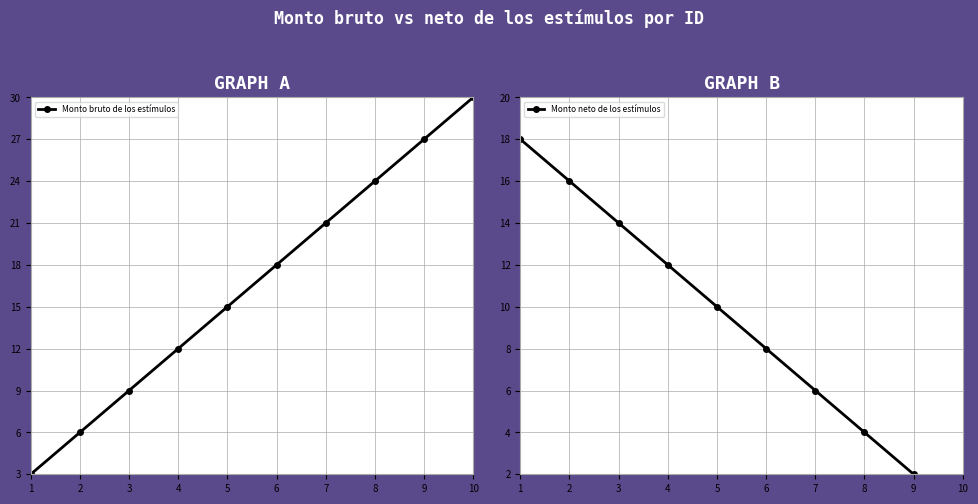

Which has a higher value, 10 or 5?

10